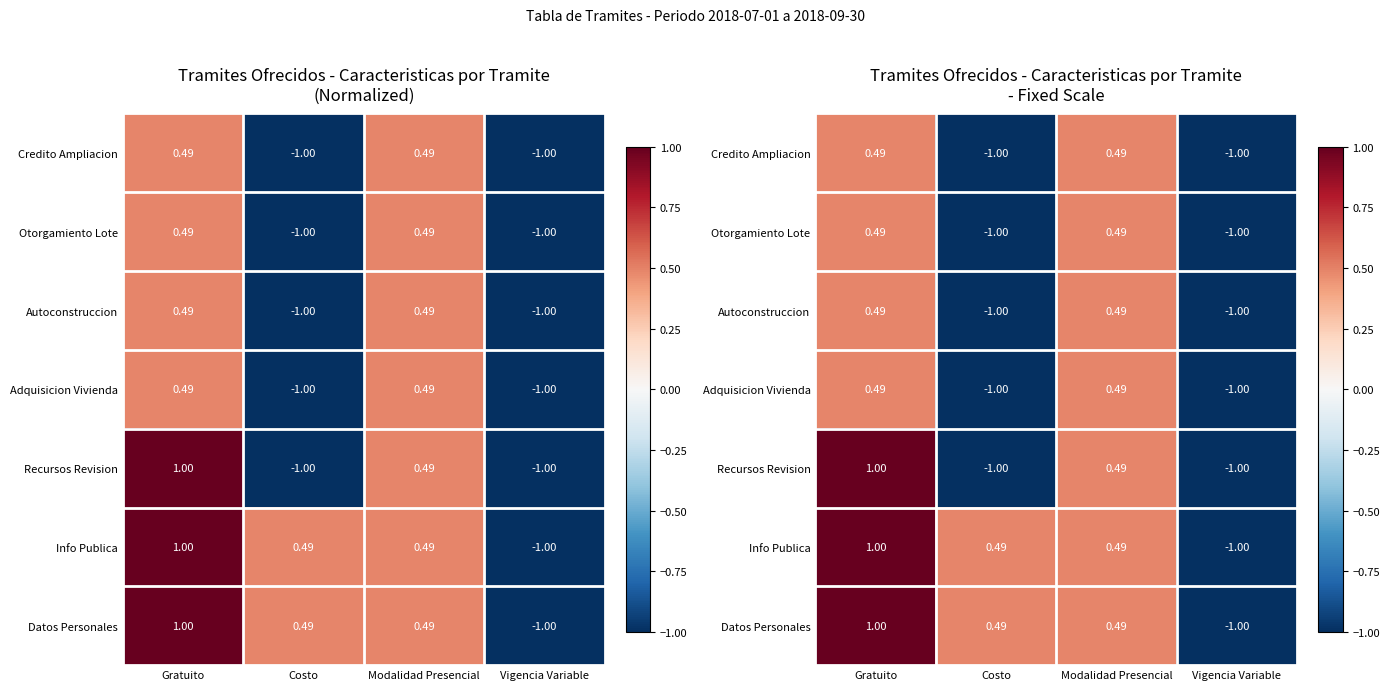

What is the minimum value shown in the chart?

-1.0